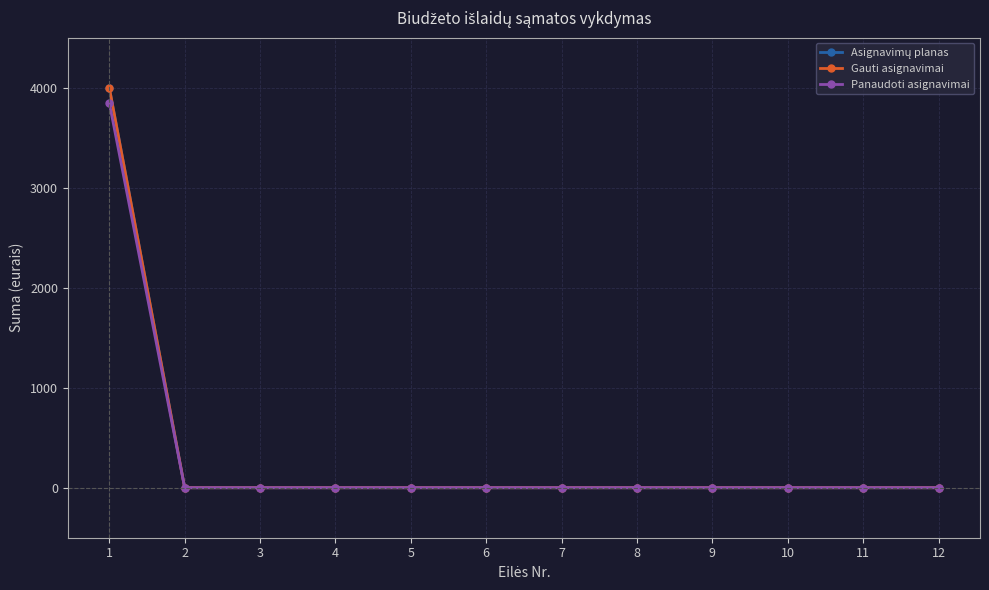

Reading right to left, transcribe all the data shown in this chart.

Asignavimų planas: 12=0.0	11=0.0	10=0.0	9=0.0	8=0.0	7=0.0	6=0.0	5=0.0	4=0.0	3=0.0	2=0.0	1=4000.0
Gauti asignavimai: 12=0.0	11=0.0	10=0.0	9=0.0	8=0.0	7=0.0	6=0.0	5=0.0	4=0.0	3=0.0	2=0.0	1=4000.0
Panaudoti asignavimai: 12=0.0	11=0.0	10=0.0	9=0.0	8=0.0	7=0.0	6=0.0	5=0.0	4=0.0	3=0.0	2=0.0	1=3847.8